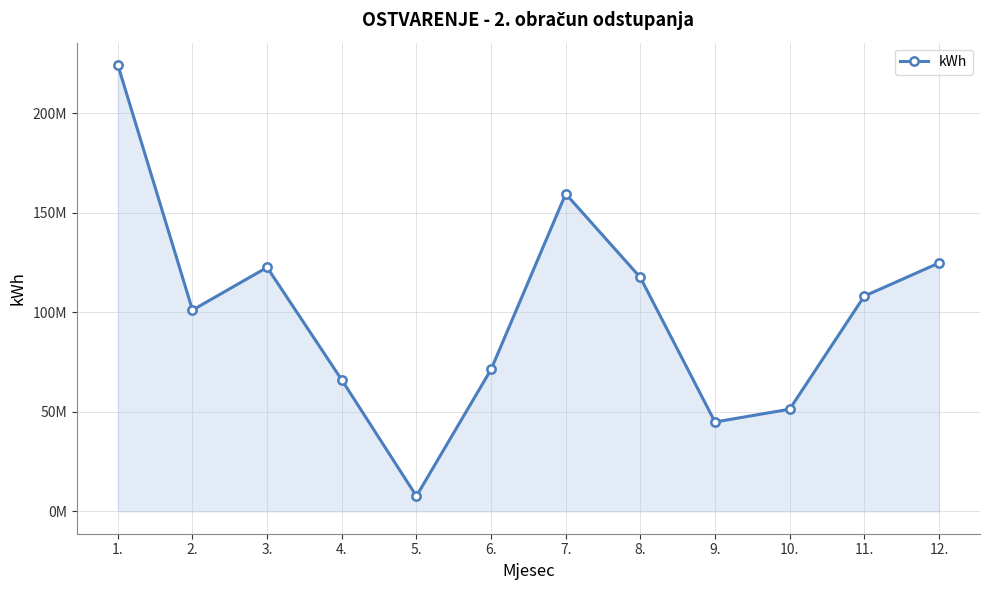

The value at 9. is 16807611. True or false?

False